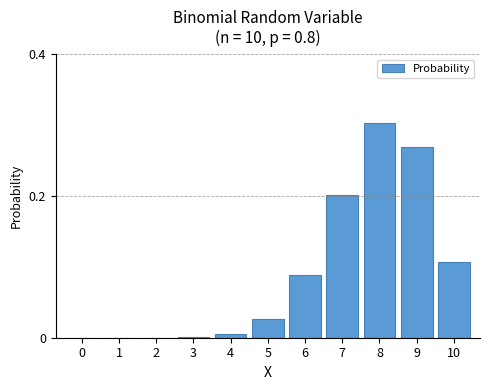

What is the sum of all values?

1.0